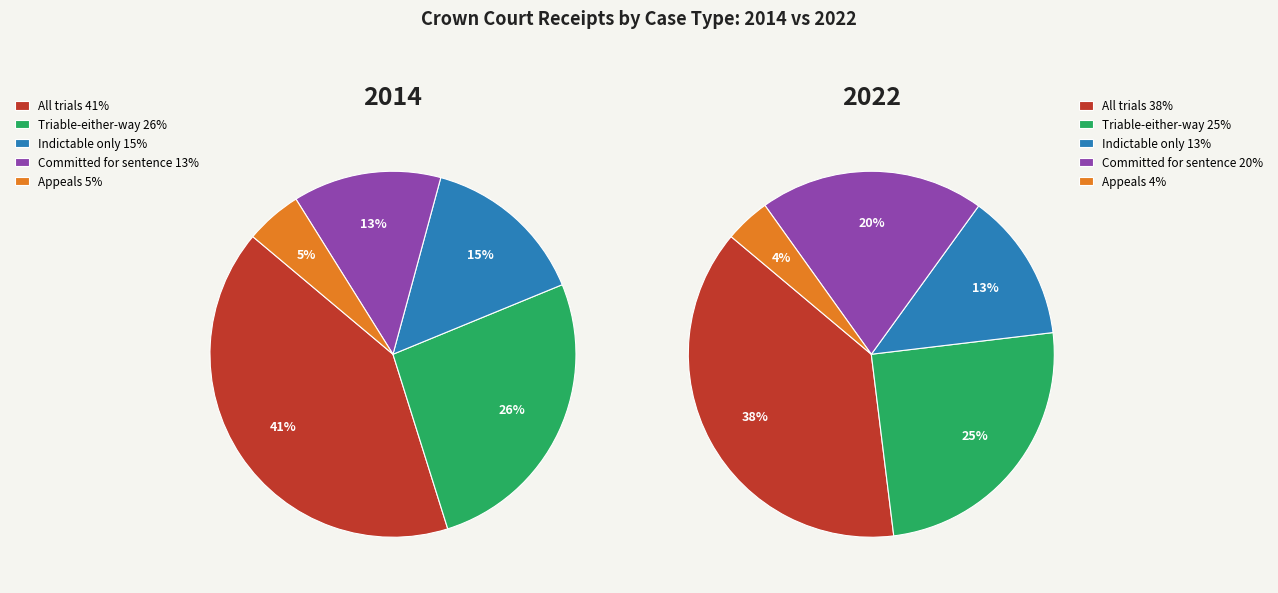

Does any single category account for the majority?

No